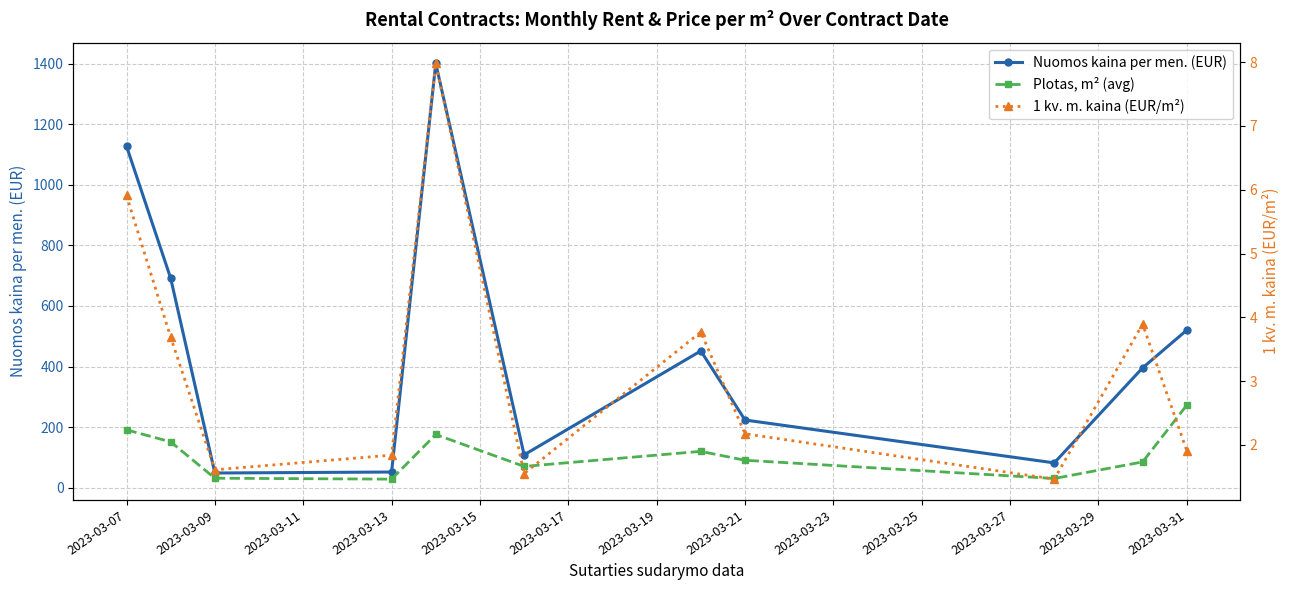

Which series has the largest total across all categories?

Nuomos kaina per men. (EUR)